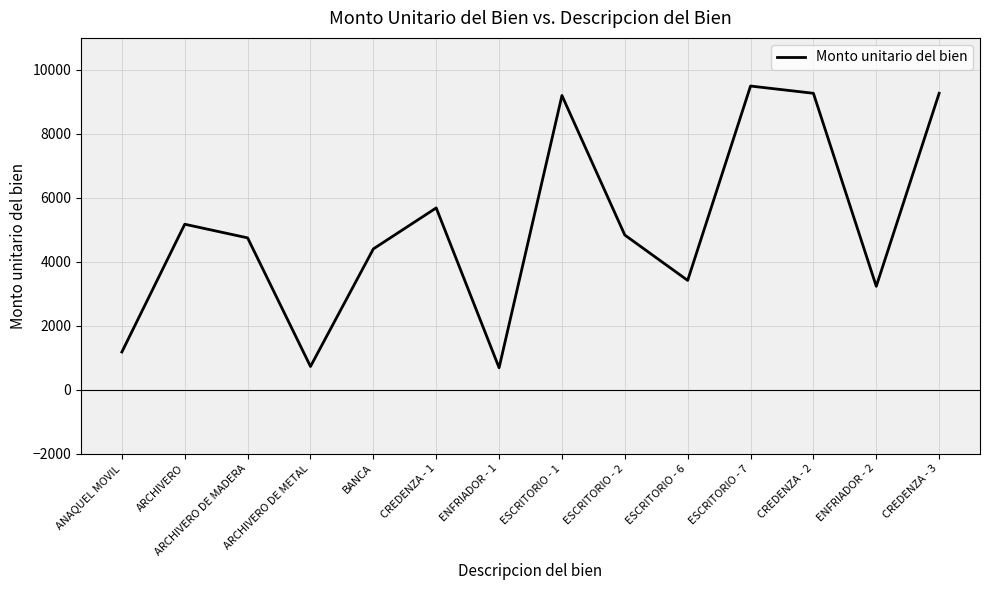

What value does the data have at ARCHIVERO DE METAL?

722.0